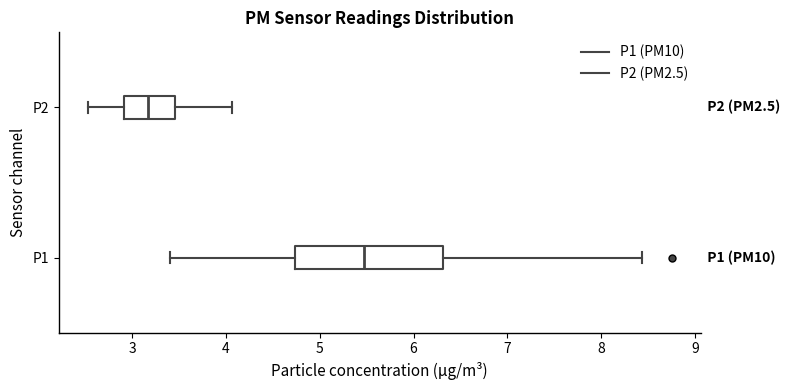

Reading bottom to top, read every box against the x-axis: the position of its median line, the range the box covers, and the ends of its whiskers. The values are not printed on the chart, so give them approximately, as read against the axis.

P1: median 5.5, box 4.7 to 6.3, whiskers 3.4 to 8.4
P2: median 3.2, box 2.9 to 3.5, whiskers 2.5 to 4.1